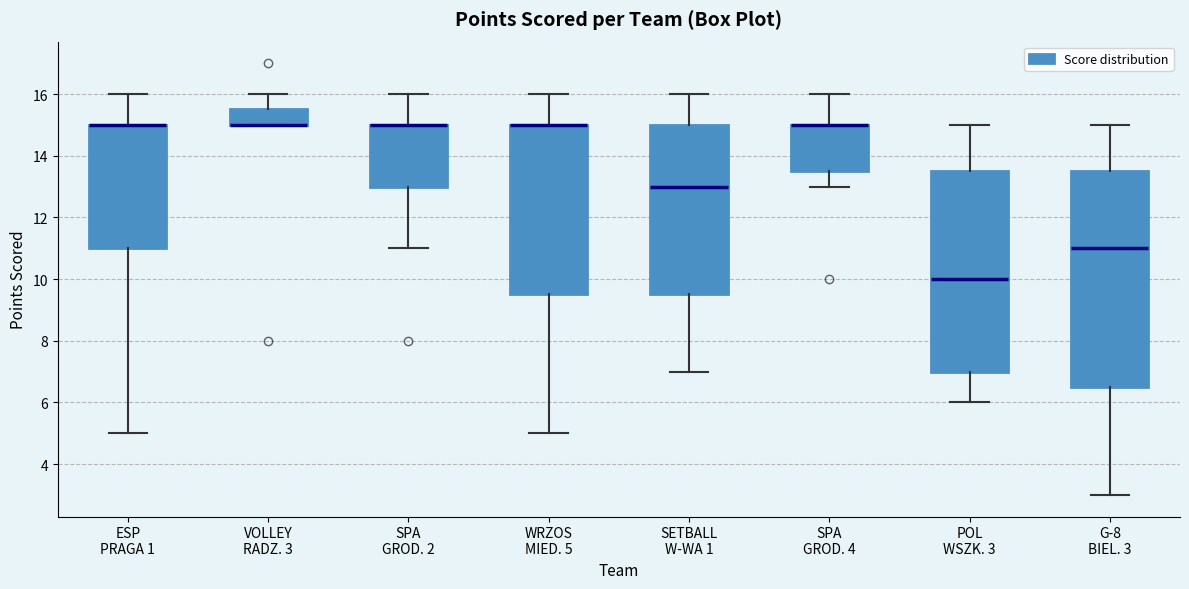

Where is the upper edge of the box for SETBALL W-WA 1 on the y-axis? The values are not printed on the chart, so give them approximately, as read against the axis.

15.0